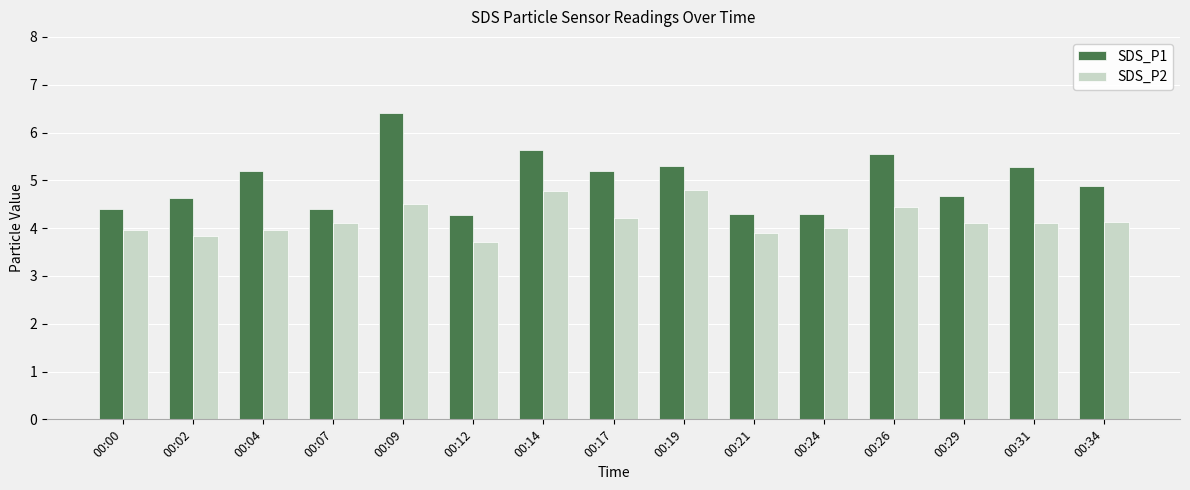

At 00:31, list the series in order from smallest to largest.

SDS_P2, SDS_P1